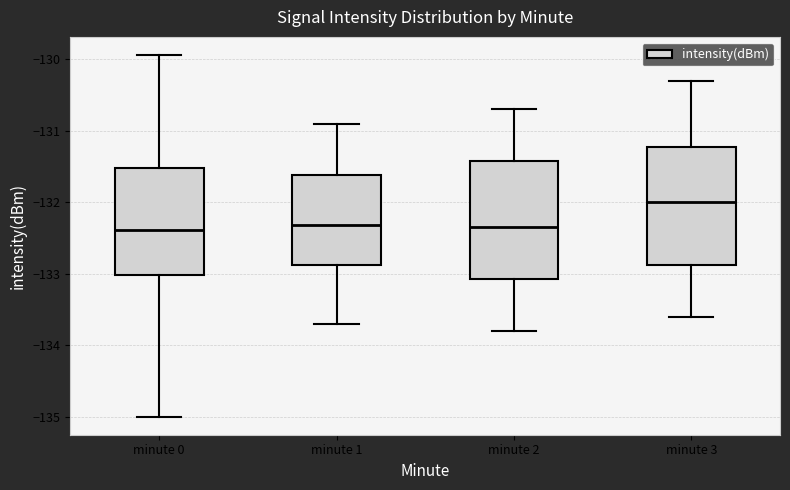

Reading left to right, transcribe this box plot: for each box, give where its median line is, the range the box spans, and where its two whiskers end, as read against the y-axis. The values are not printed on the chart, so give them approximately, as read against the axis.

minute 0: median -132.4, box -133.0 to -131.5, whiskers -135.0 to -129.9
minute 1: median -132.3, box -132.9 to -131.6, whiskers -133.7 to -130.9
minute 2: median -132.3, box -133.1 to -131.4, whiskers -133.8 to -130.7
minute 3: median -132.0, box -132.9 to -131.2, whiskers -133.6 to -130.3